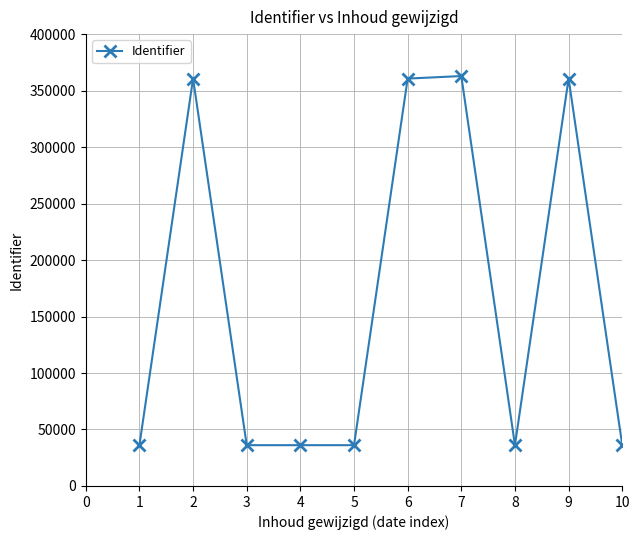

Is it true that the value at 2 is 157716?

False